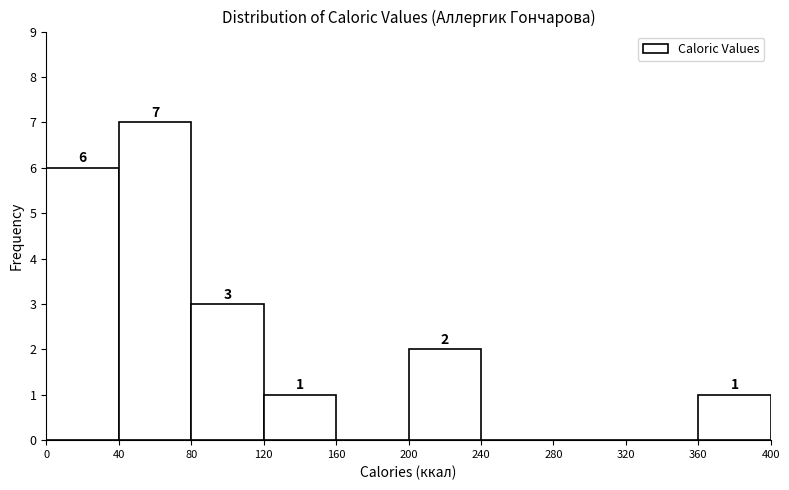

Over which range of the x-axis is the bar tallest?

40 to 80